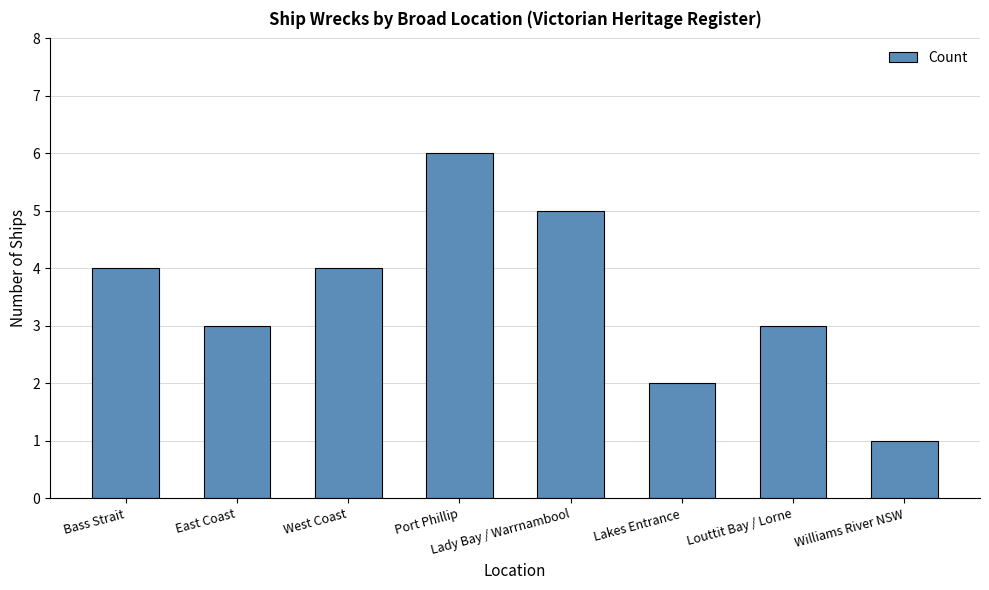

Which has a higher value, Port Phillip or West Coast?

Port Phillip